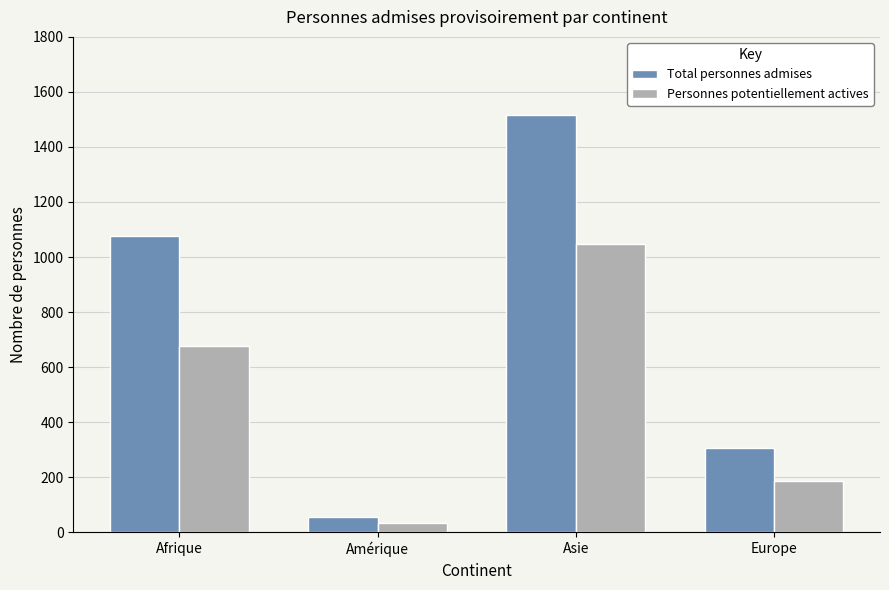

What is the label of the 3rd bar from the right?

Amérique